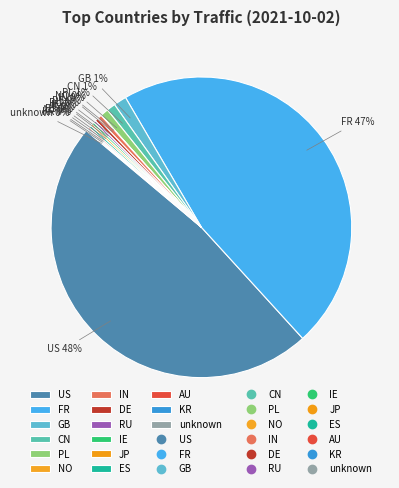

To the nearest percent, what percentage of the pie is GB?

1%